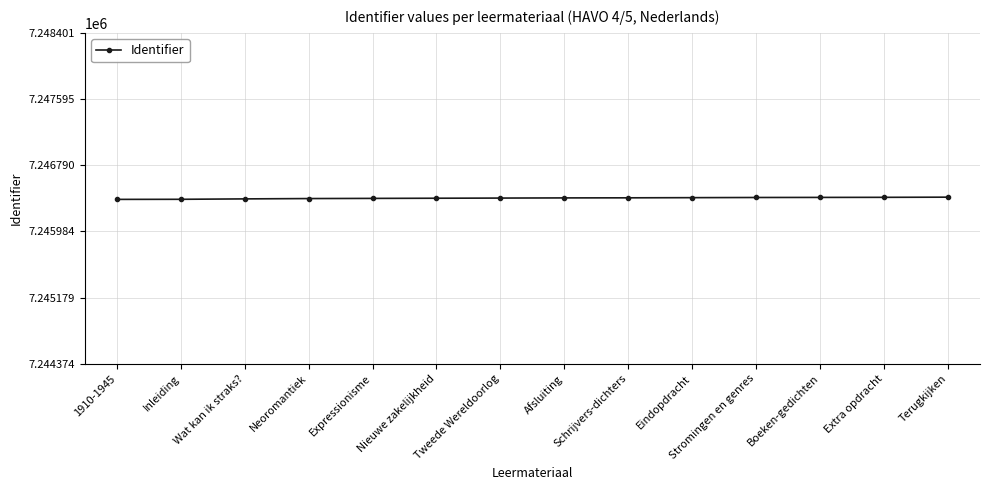

What is the label of the 12th point from the left?

Boeken-gedichten